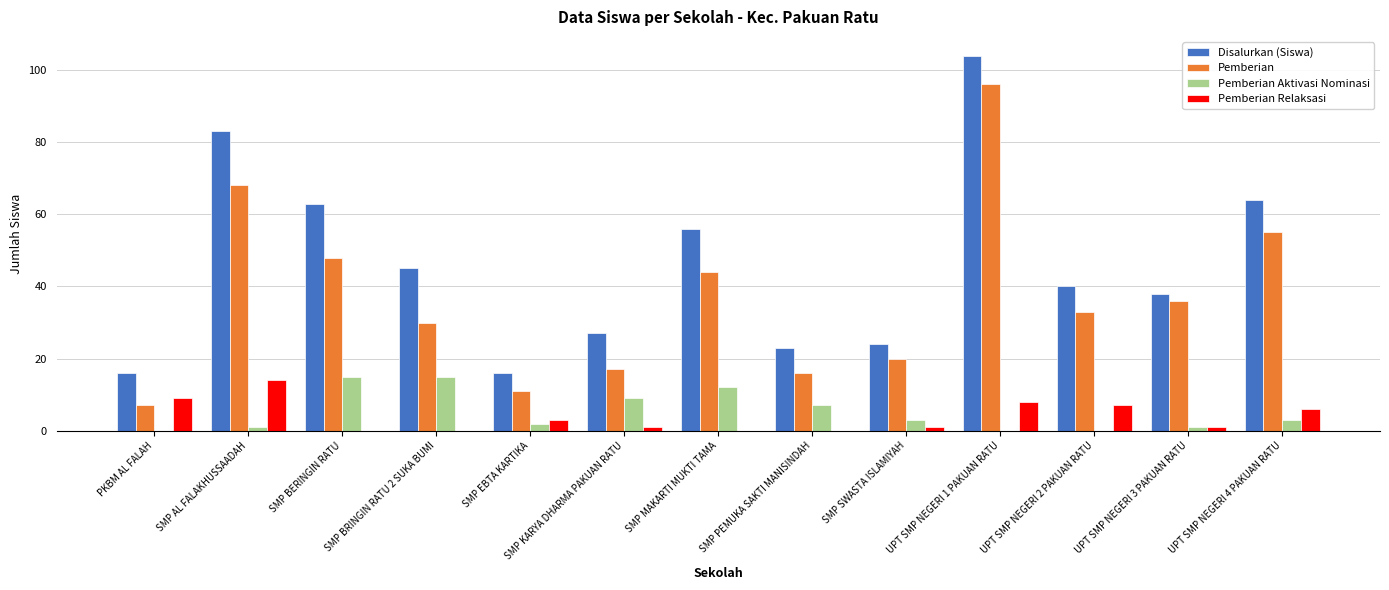

Which series changed the most between SMP BRINGIN RATU 2 SUKA BUMI and SMP MAKARTI MUKTI TAMA?

Pemberian